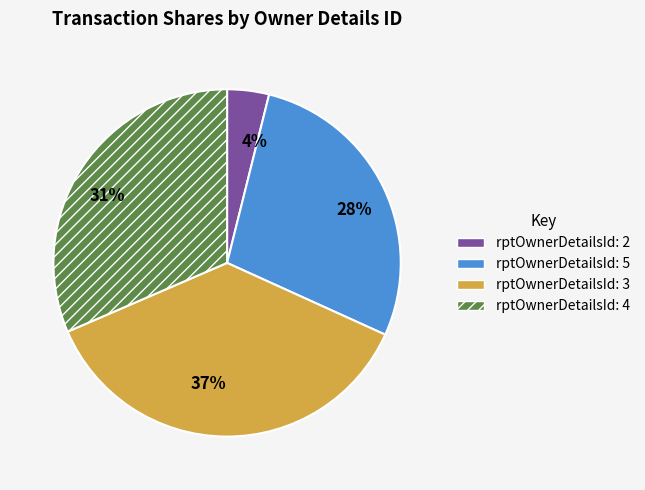

Between 4% and 37%, which is larger?

37%